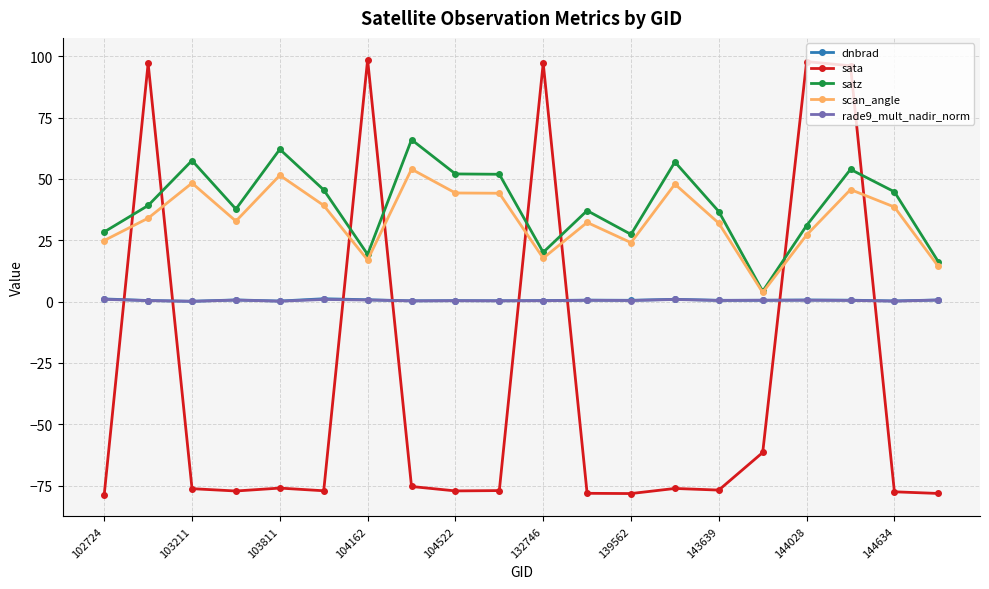

Which series ends up on top after the final intersection of rade9_mult_nadir_norm and sata?

rade9_mult_nadir_norm